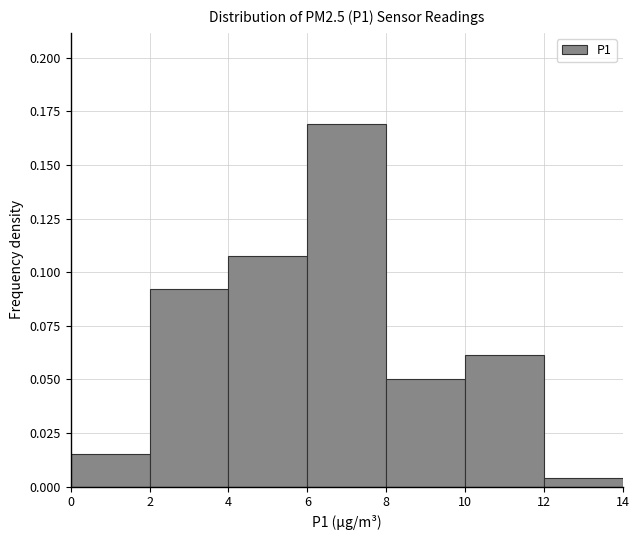

Reading left to right, transcribe this chart: for each bar, give the range it covers on the x-axis and its height. The values are not printed on the chart, so give them approximately, as read against the axis.

0 to 2: 0.015
2 to 4: 0.090
4 to 6: 0.110
6 to 8: 0.170
8 to 10: 0.050
10 to 12: 0.060
12 to 14: under 0.005